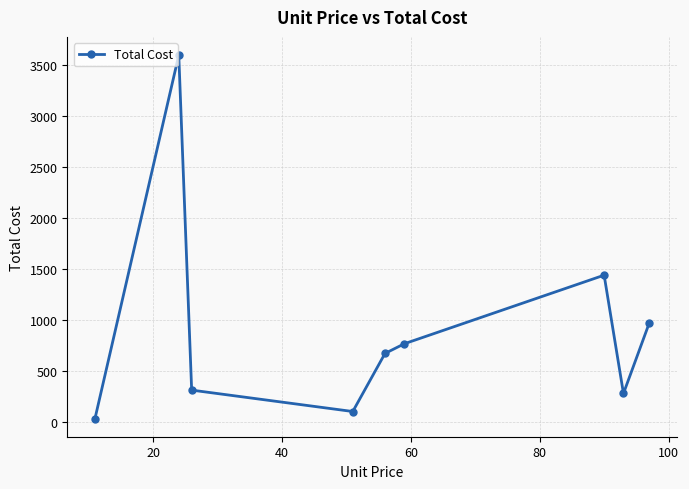

How many interior local peaks (higher than both neighbors) does the data have?

2